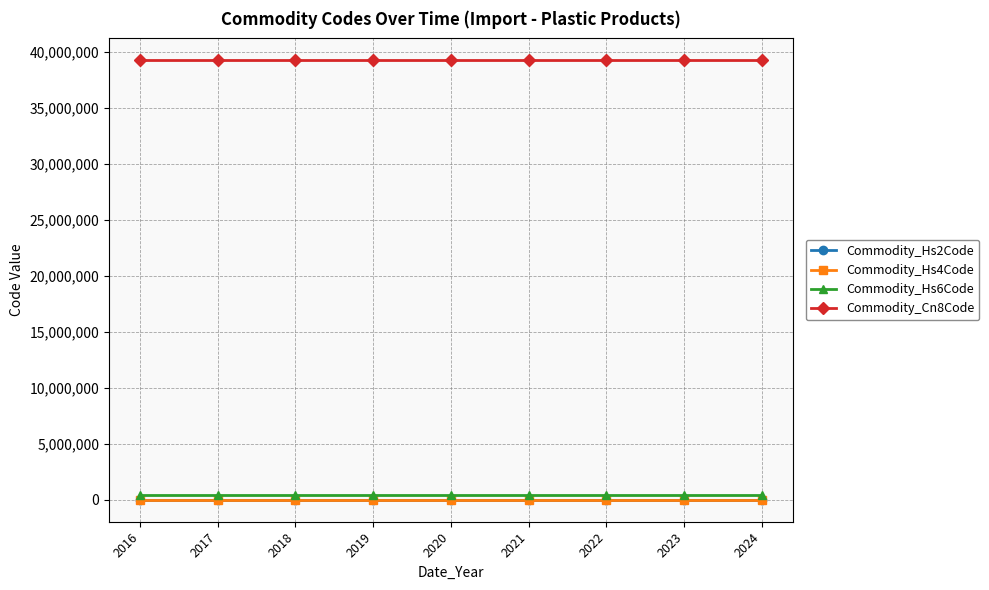

Reading left to right, list all the values displayed in this chart.

Commodity_Hs2Code: 39	39	39	39	39	39	39	39	39
Commodity_Hs4Code: 3921	3921	3921	3921	3921	3921	3921	3921	3921
Commodity_Hs6Code: 392190	392190	392190	392190	392190	392190	392190	392190	392190
Commodity_Cn8Code: 39219010	39219010	39219010	39219010	39219010	39219010	39219010	39219010	39219010